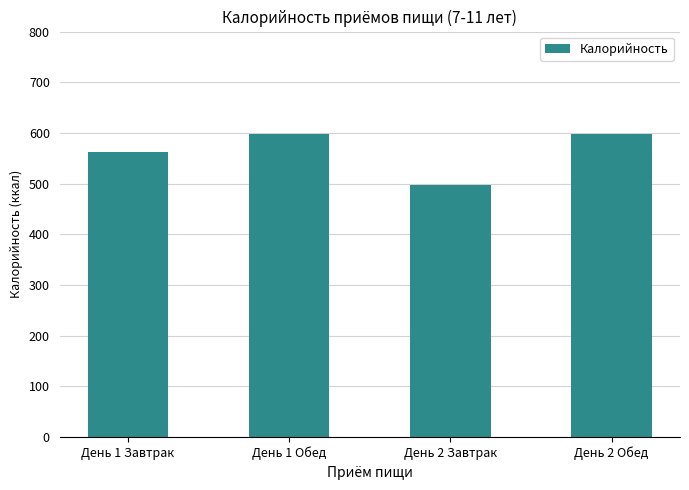

What is the label of the 2nd bar from the right?

День 2 Завтрак